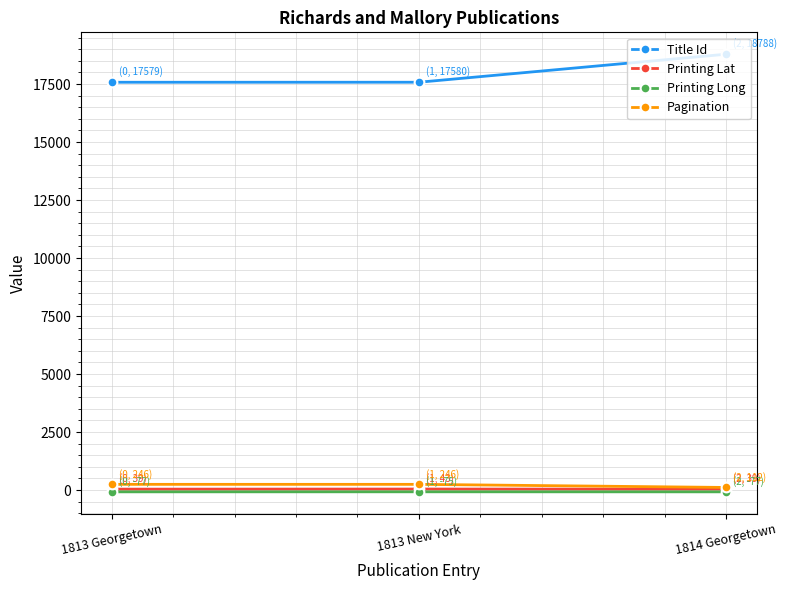

The value of Printing Long at 1814 Georgetown is -77.1. True or false?

True